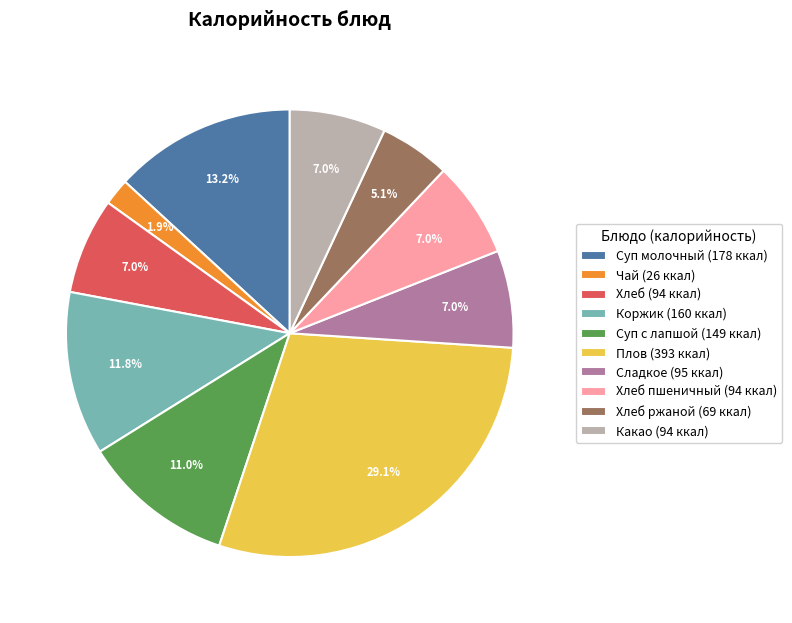

Is the sum of Какао (94 ккал) and Чай (26 ккал) greater than half?

No